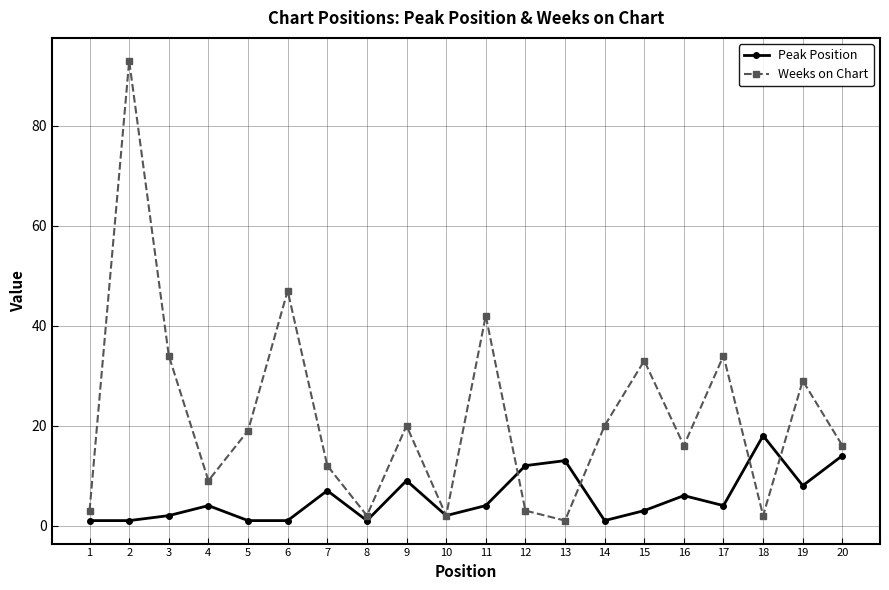

At 14, list the series in order from largest to smallest.

Weeks on Chart, Peak Position